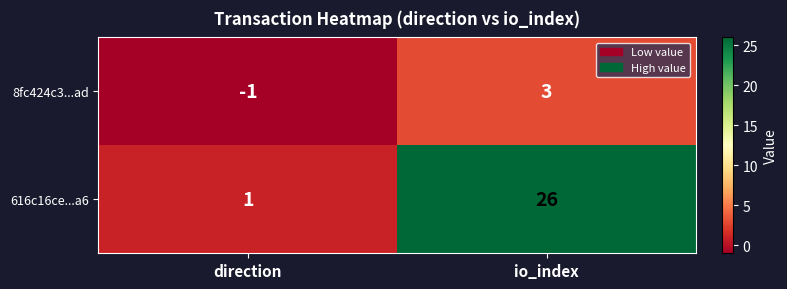

What is the minimum value shown in the chart?

-1